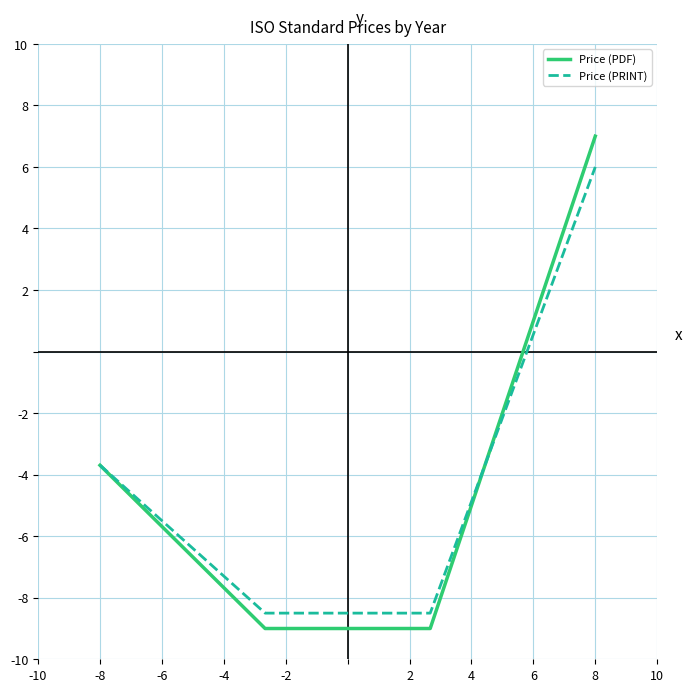

How many values in the Price (PRINT) series are below -3?

3